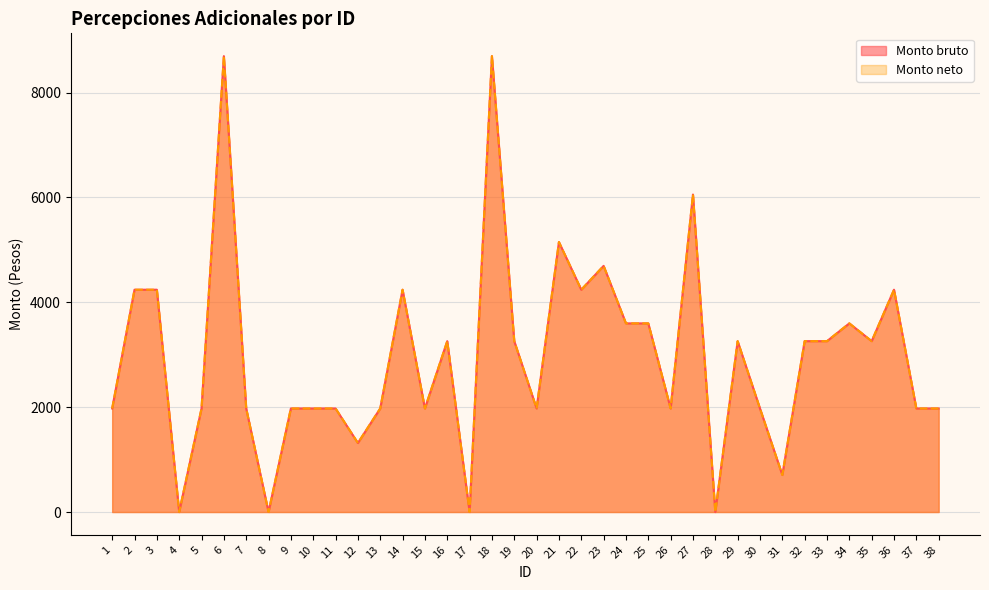

Which label corresponds to the smallest value in the chart?

4